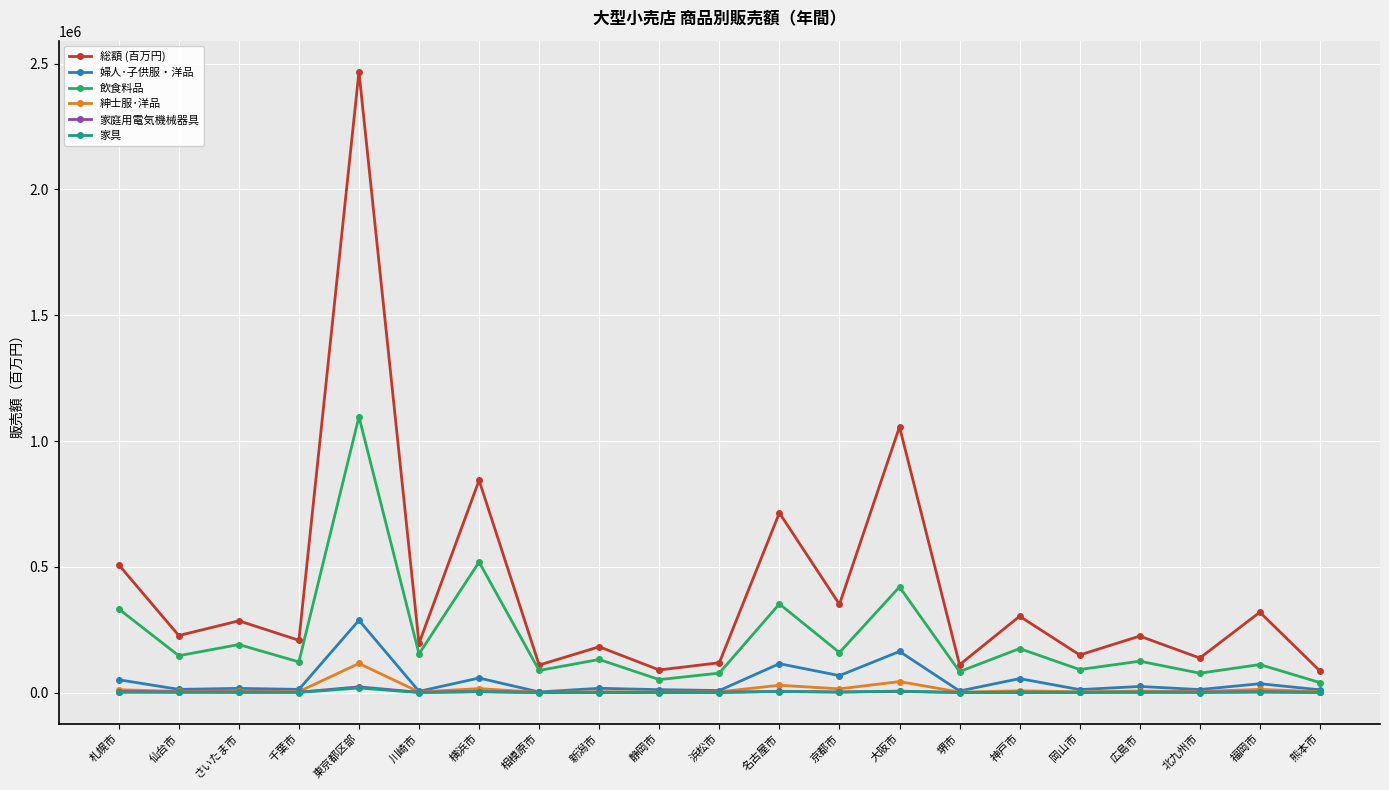

What is the sum of the 紳士服･洋品 values at 熊本市 and 堺市?

5657